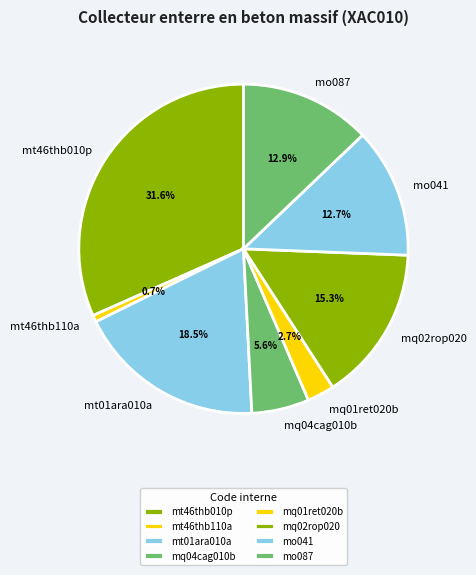

What percentage is the mo041 slice, to the nearest percent?

13%